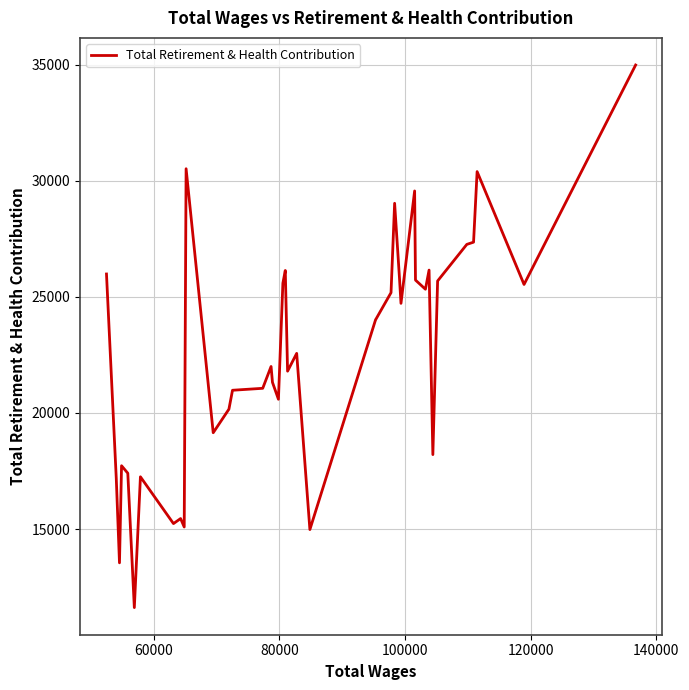

What is the difference between the maximum and minimum values?

23357